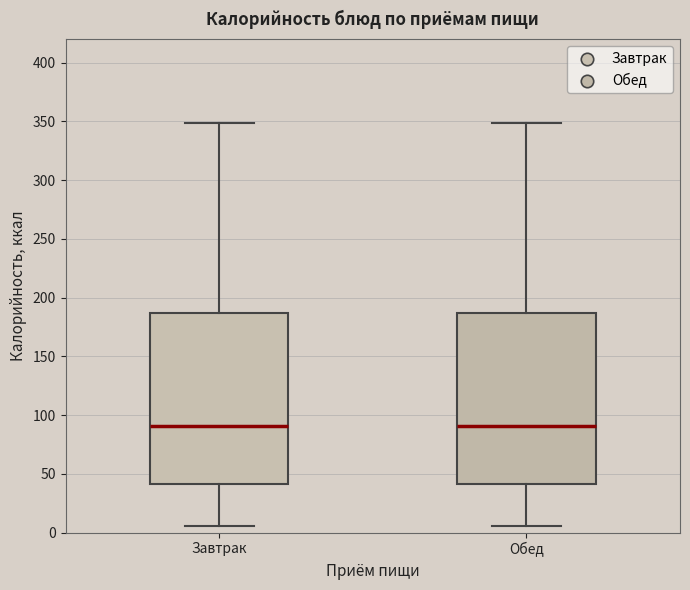

Reading left to right, transcribe this box plot: for each box, give where its median line is, the range the box spans, and where its two whiskers end, as read against the y-axis. The values are not printed on the chart, so give them approximately, as read against the axis.

Завтрак: median 90, box 40 to 185, whiskers 5 to 350
Обед: median 90, box 40 to 185, whiskers 5 to 350